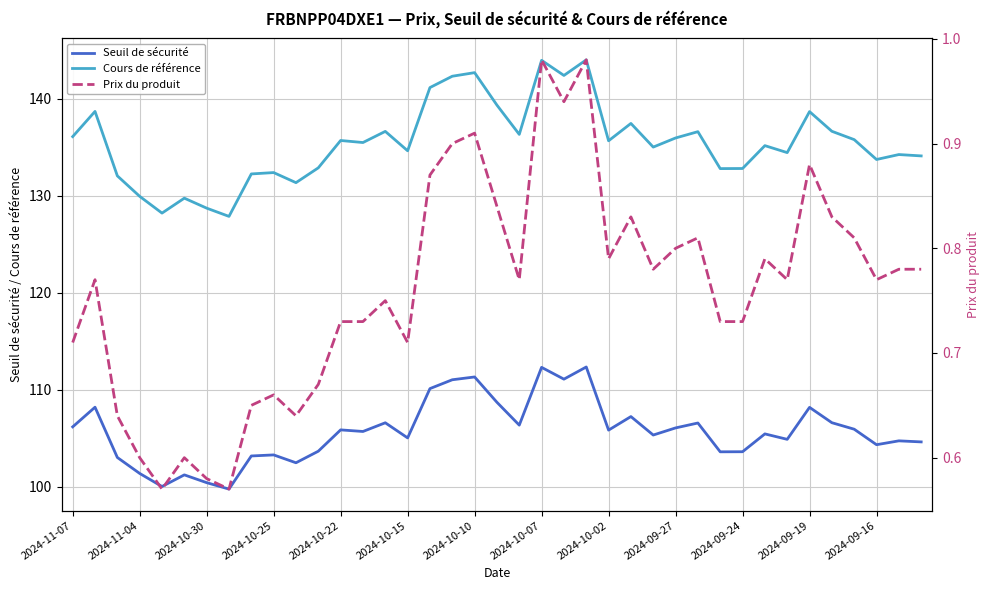

True or false: Cours de référence and Seuil de sécurité intersect in this chart.

False